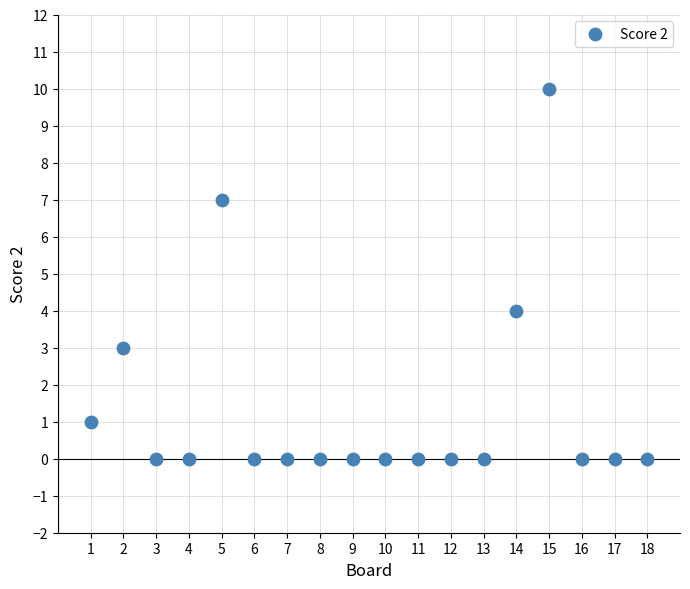

What is the range of X values (max minus min)?

17